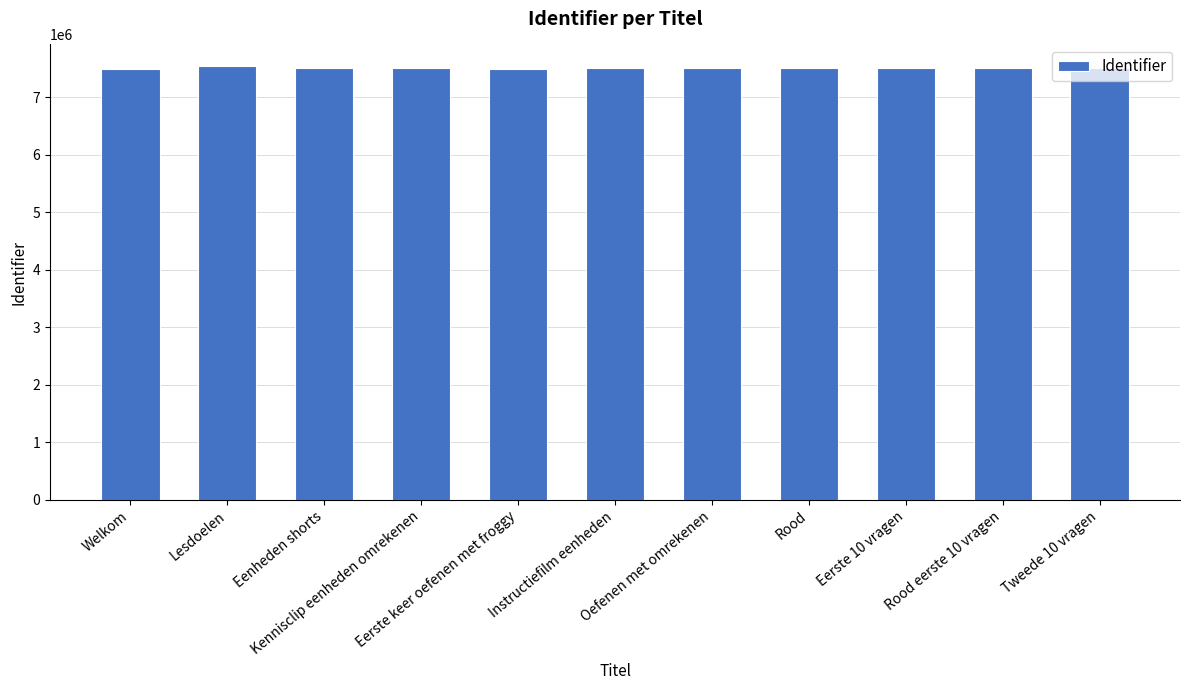

What is the average value?

7507823